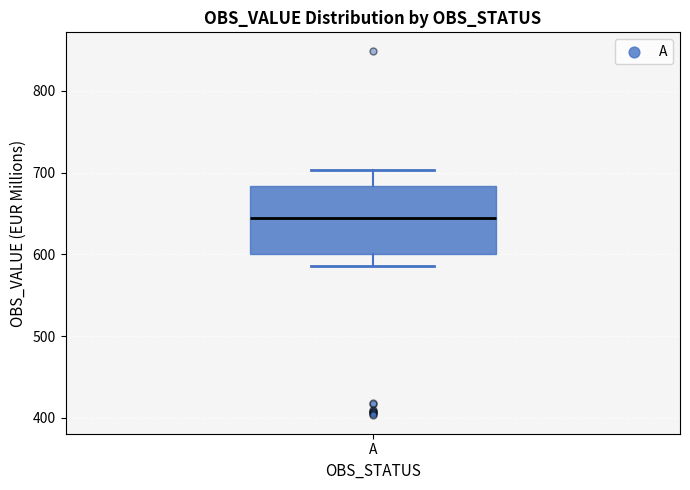

Read this box plot against the y-axis: the position of the median line, the range covered by the box, and the ends of both whiskers. The values are not printed on the chart, so give them approximately, as read against the axis.

median 650, box 600 to 680, whiskers 590 to 700